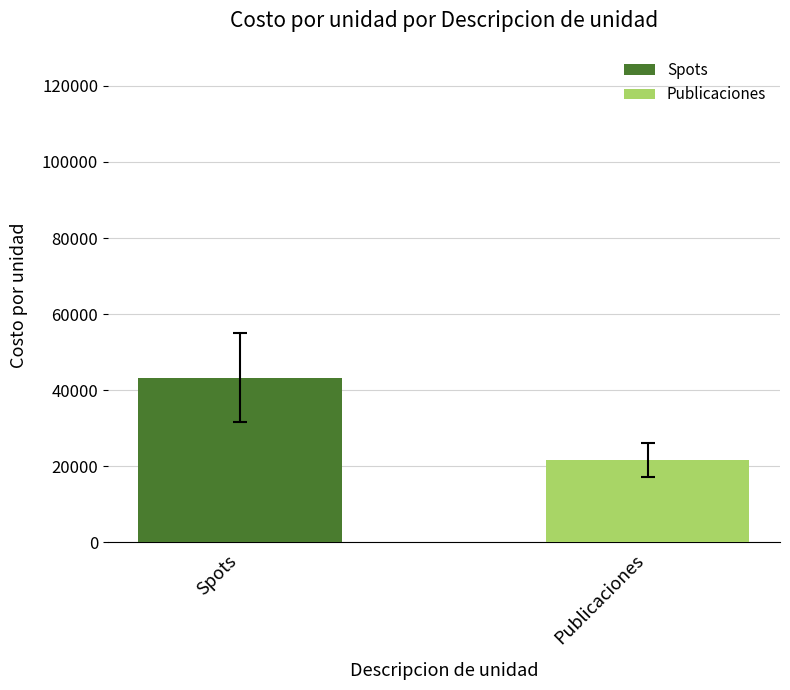

What is the greatest value displayed?

43325.0